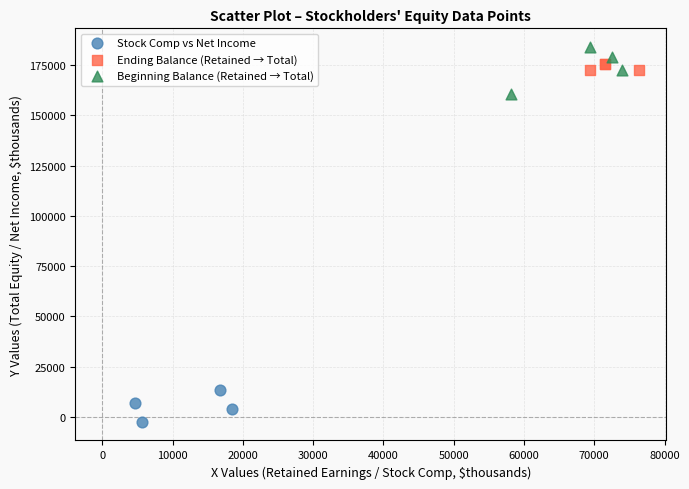

What are all the series names shown in the legend?

Stock Comp vs Net Income, Ending Balance (Retained → Total), Beginning Balance (Retained → Total)